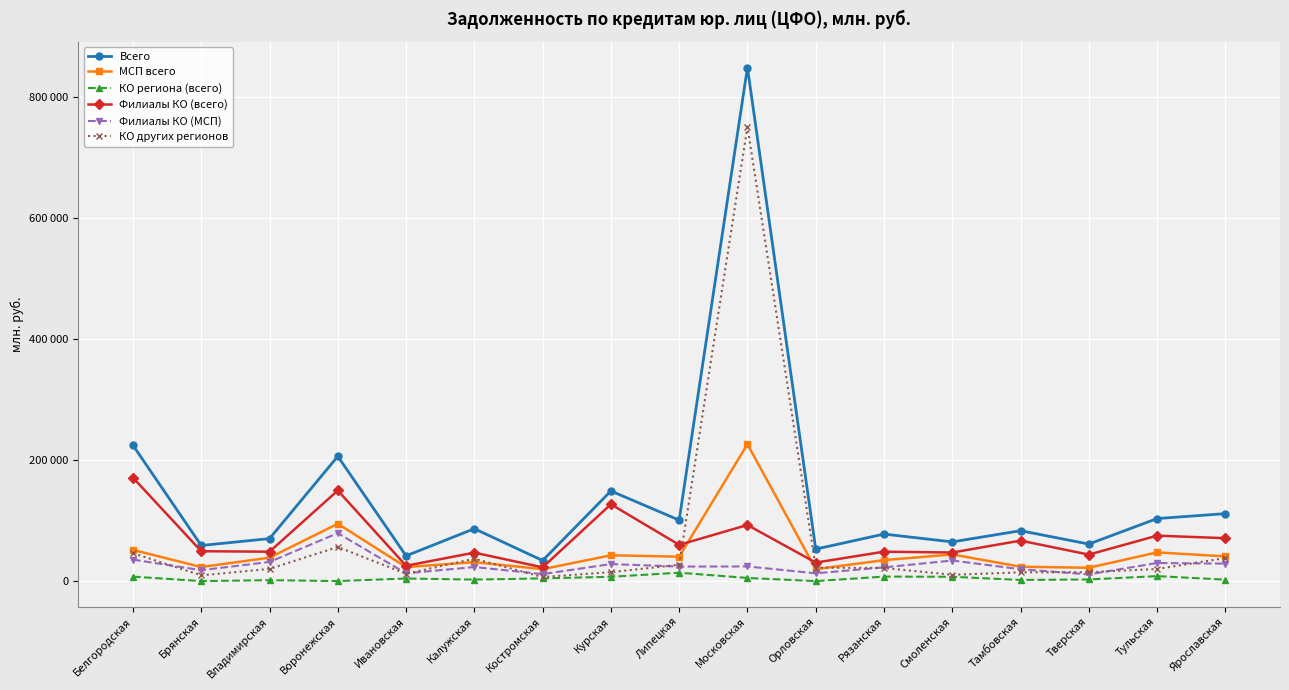

Which series has the largest range (max minus min)?

Всего